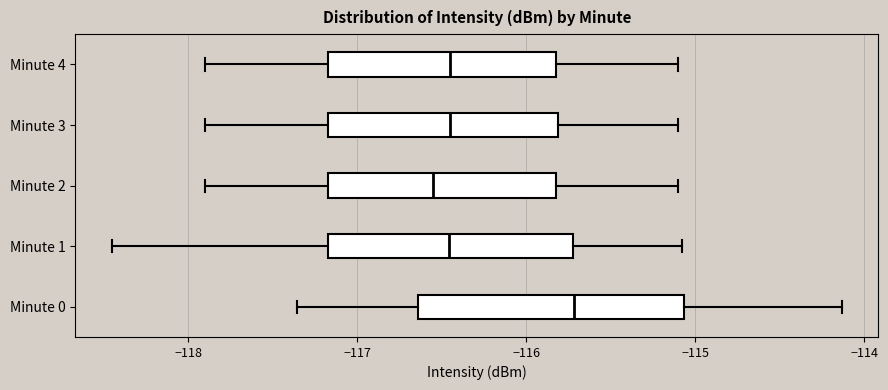

Which box's median line is the furthest to the right?

Minute 0